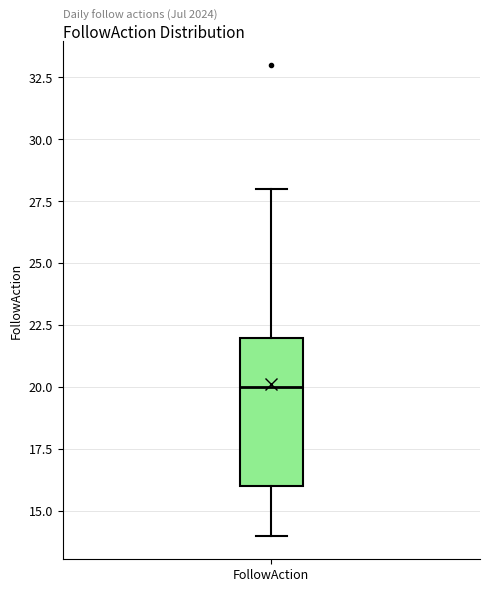

Where does the lower whisker of the box for FollowAction end on the y-axis? The values are not printed on the chart, so give them approximately, as read against the axis.

14